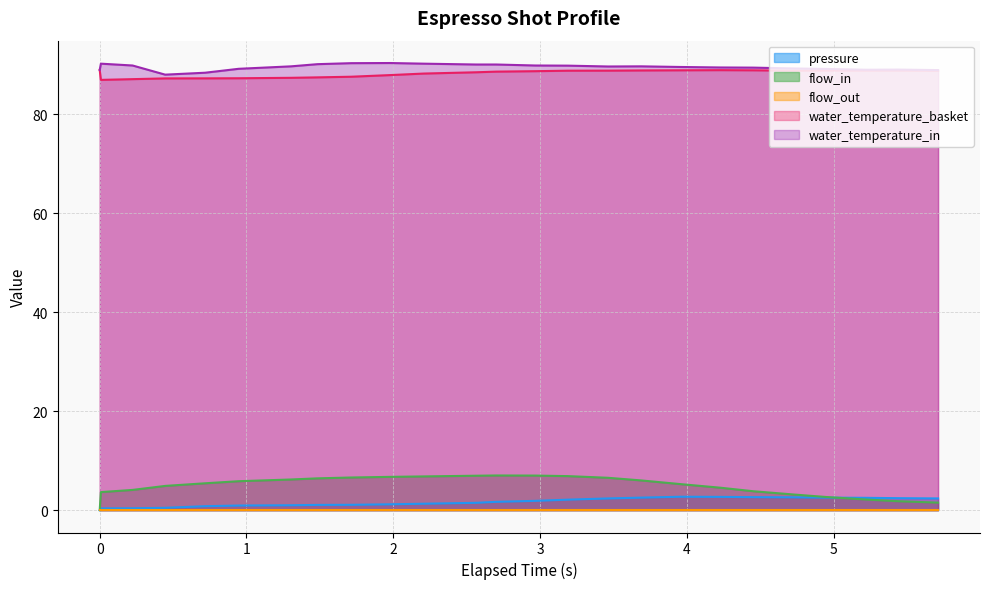

What is the maximum value shown in the chart?

90.4